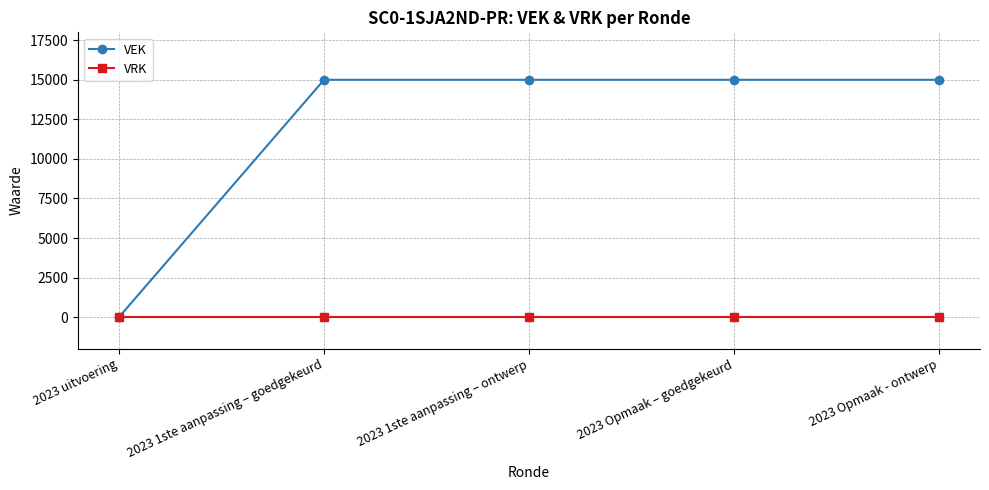

Rank the series at 2023 Opmaak - ontwerp from highest to lowest value.

VEK, VRK